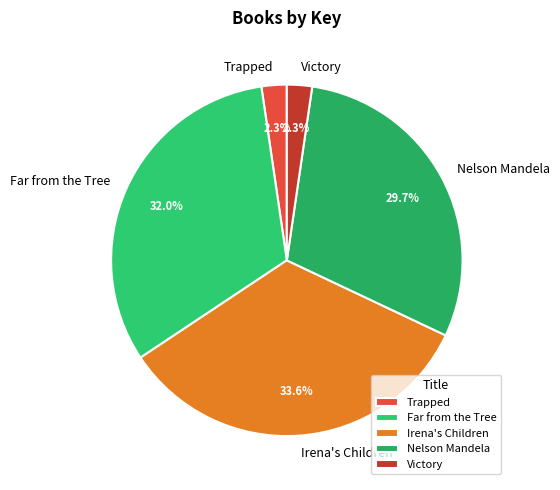

How many slices are in this pie chart?

5